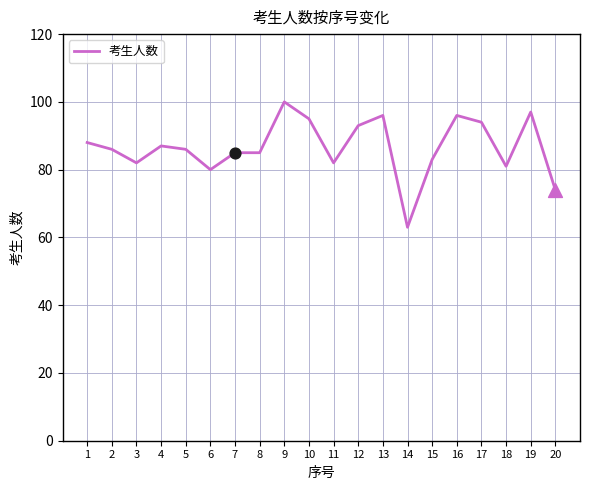

Which has a higher value, 4 or 2?

4